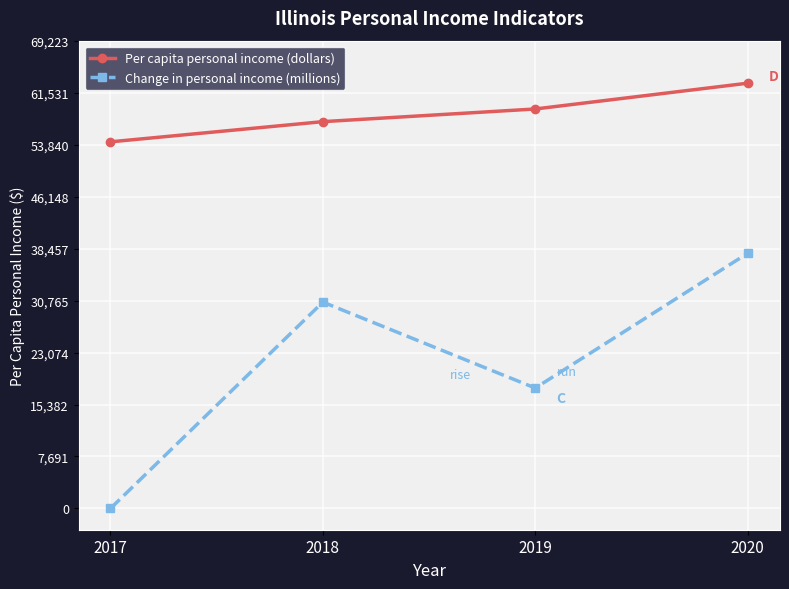

Rank the series at 2018 from highest to lowest value.

Per capita personal income (dollars), Change in personal income (millions)